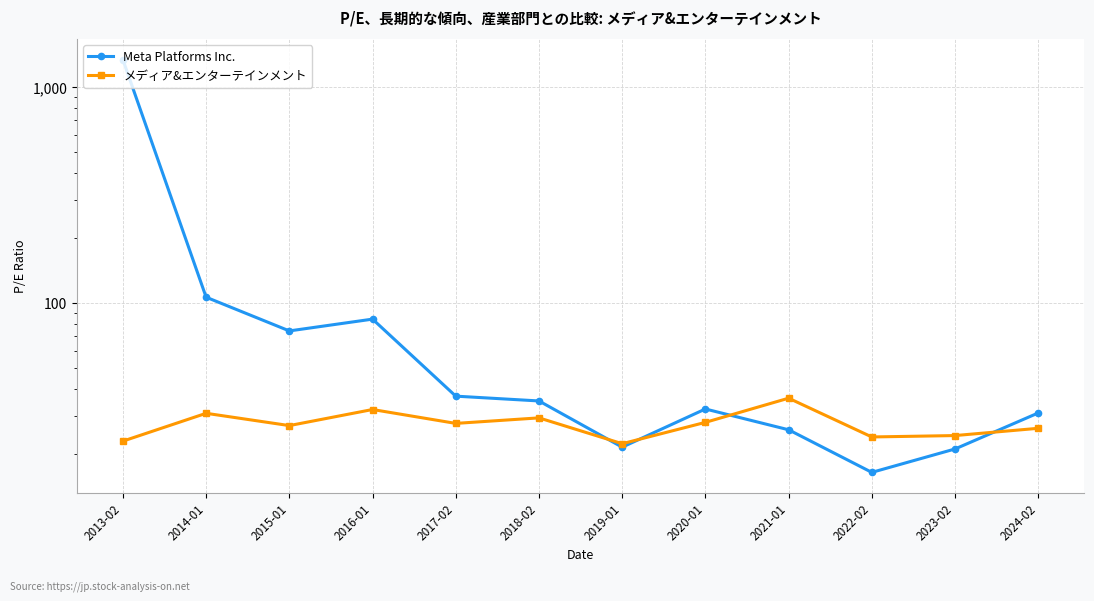

Where do Meta Platforms Inc. and メディア&エンターテインメント first cross each other?

2018-02 and 2019-01